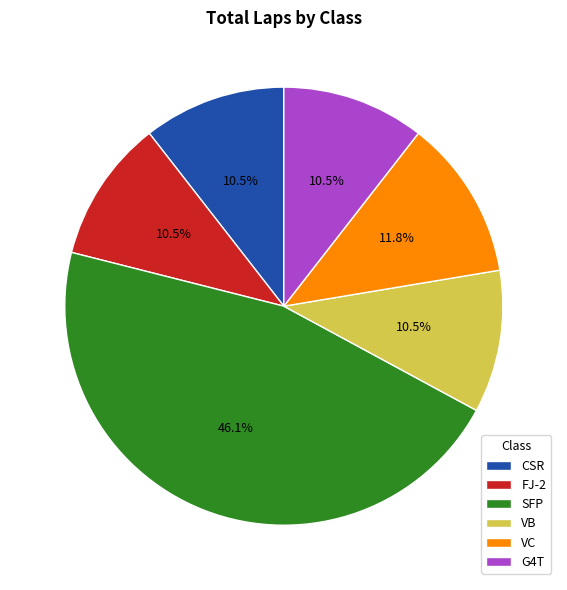

Between SFP and CSR, which is larger?

SFP